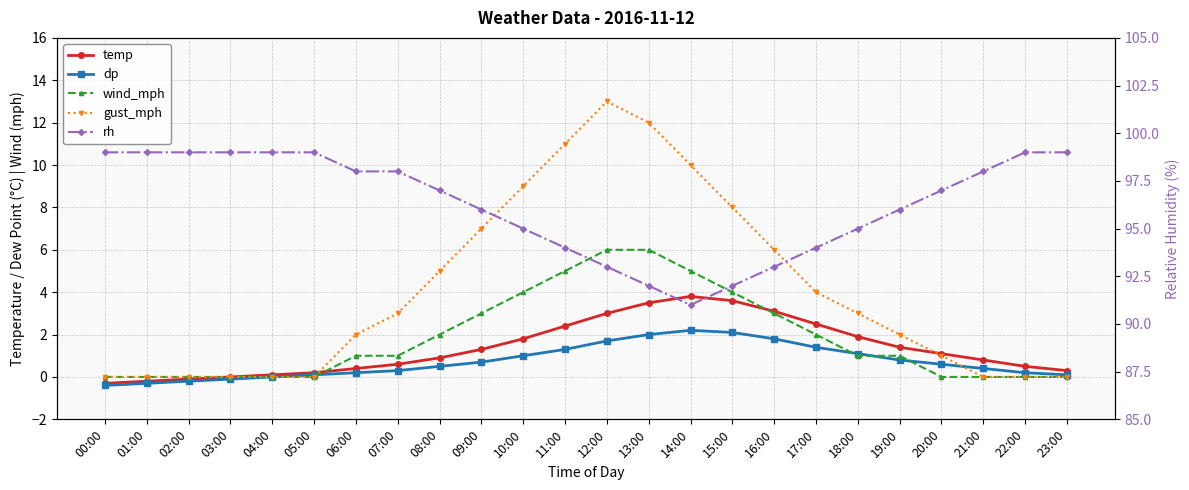

Which category has the lowest value in the rh series?

14:00